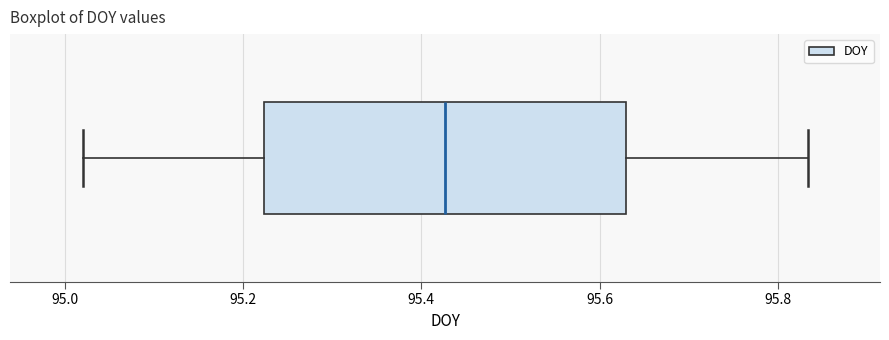

Transcribe this box plot: give where the median line is, the range the box spans, and where the two whiskers end, as read against the x-axis. The values are not printed on the chart, so give them approximately, as read against the axis.

median 95.42, box 95.22 to 95.62, whiskers 95.02 to 95.84